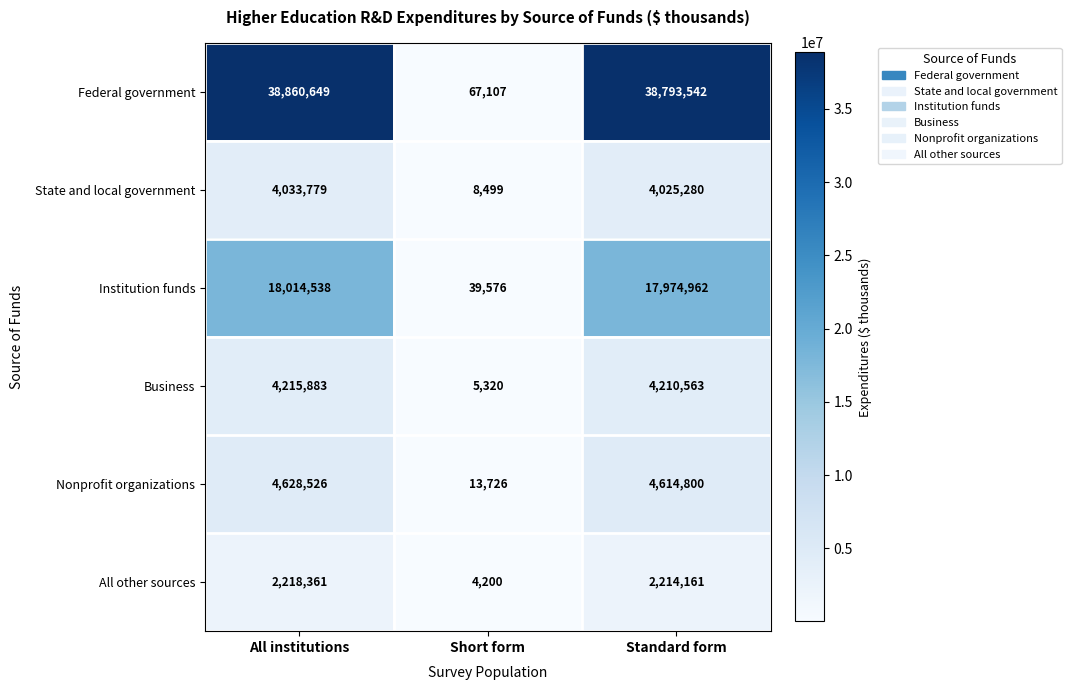

What is the total value across all series at All institutions?

71971736